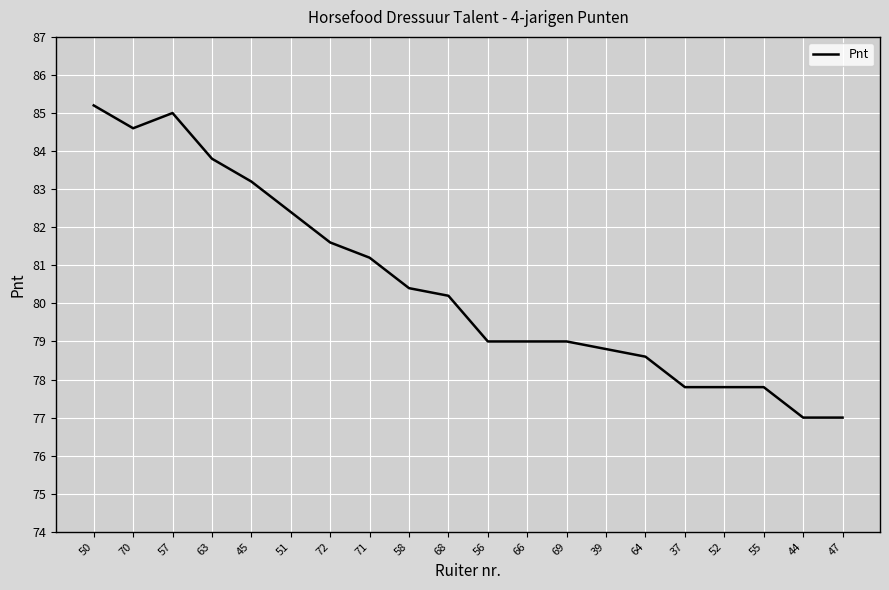

Approximately how many times larger is the value at 70 compared to 45?

1.0